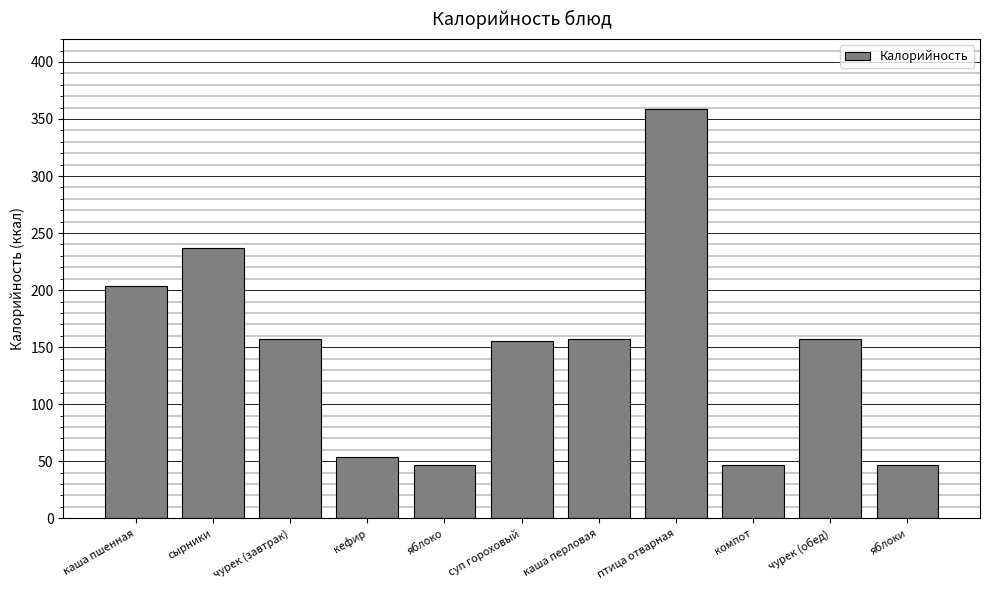

What position from the right is компот?

3